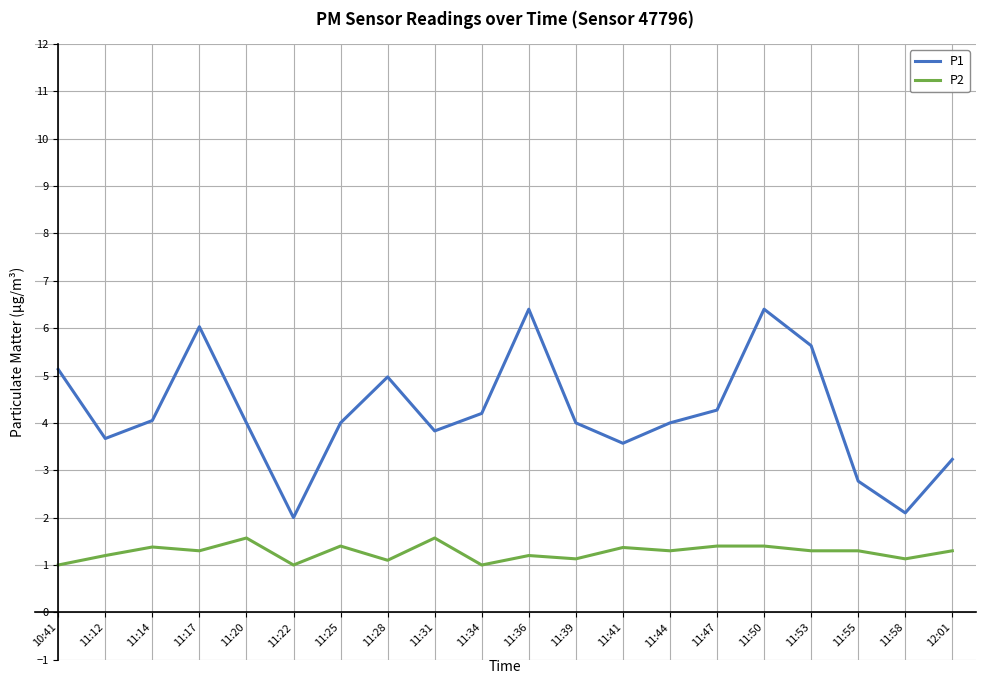

The P1 series shows 3.7 at 11:12. True or false?

True